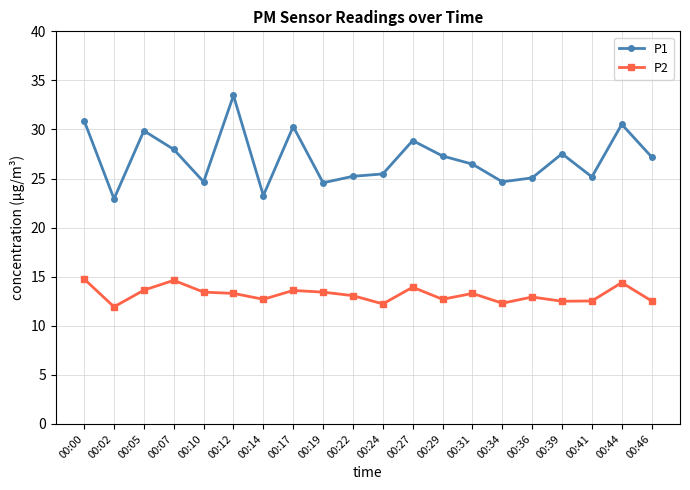

What is the total value across all series at 00:22?

38.3